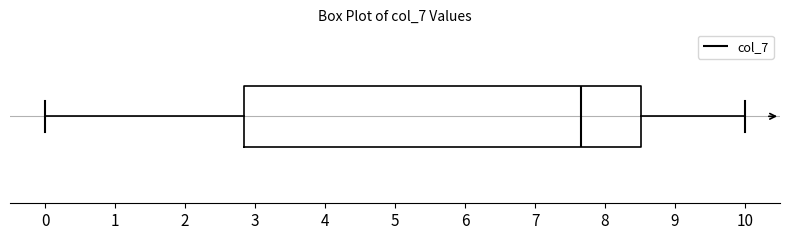

Where does the median line of the box sit on the x-axis? The values are not printed on the chart, so give them approximately, as read against the axis.

7.7